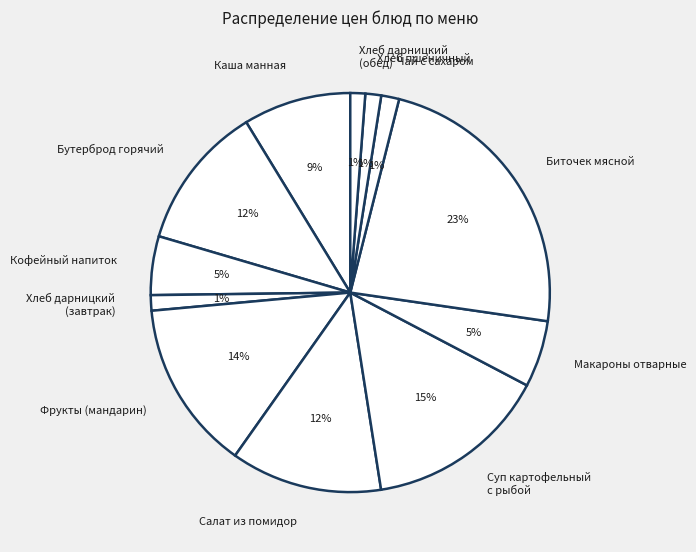

Does any single category account for the majority?

No